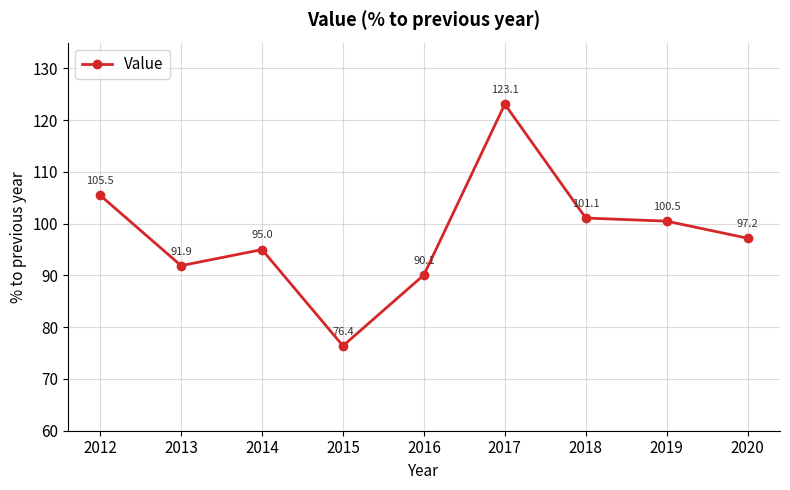

Where does the data first go above 97?

2012